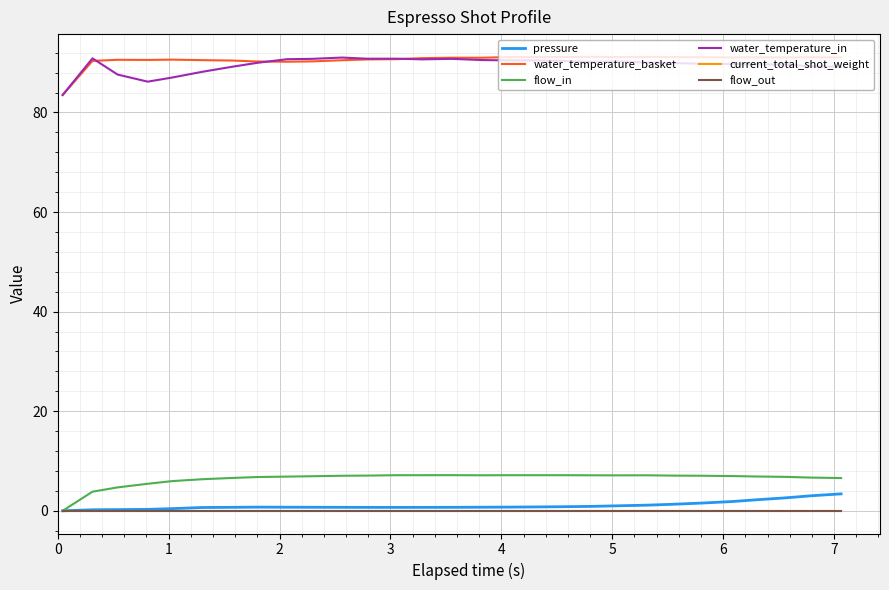

Does the chart have visible grid lines?

Yes